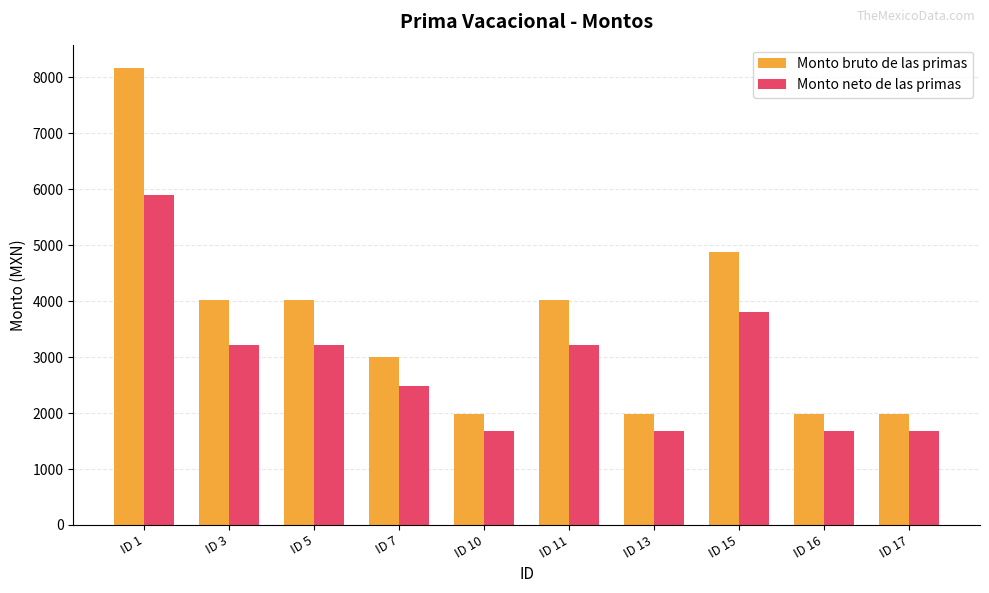

What is the lowest value of the Monto bruto de las primas series?

1975.3